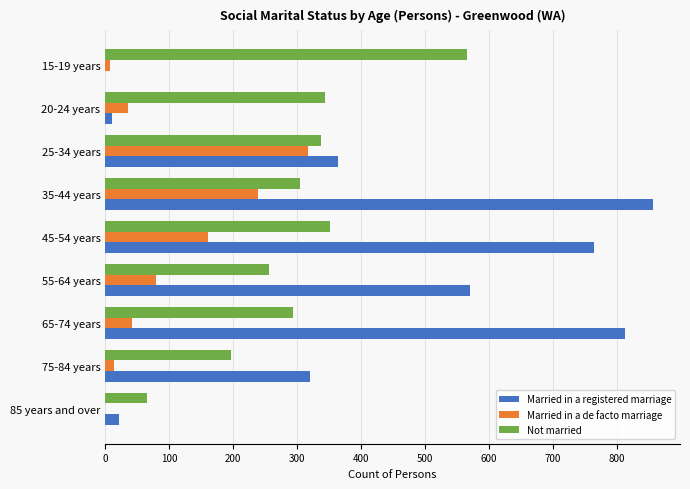

True or false: Not married has a value of 155 at 55-64 years.

False